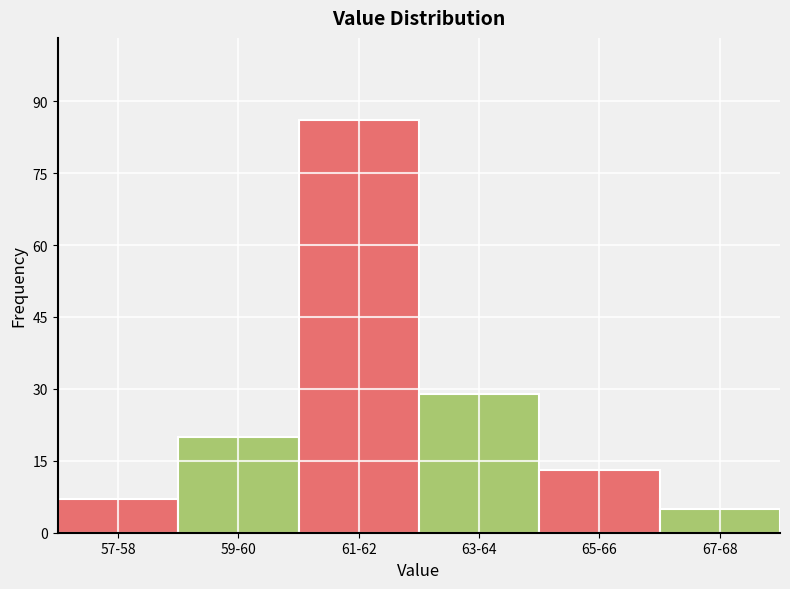

Reading left to right, extract all data points from this chart.

7	20	86	29	13	5